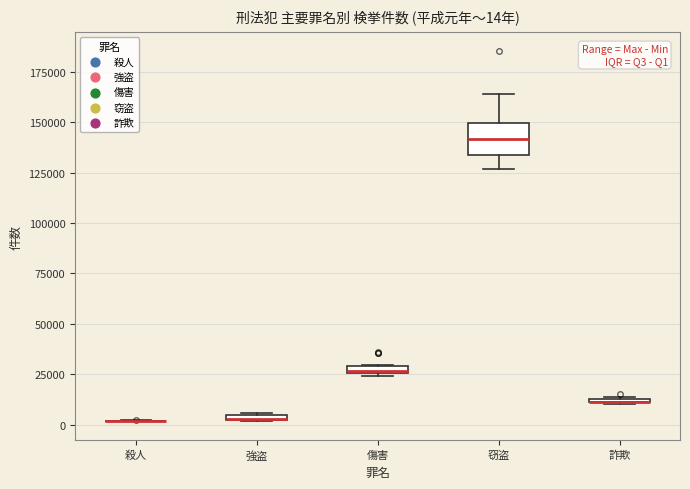

Which box is the tallest, from its lower edge to its upper edge?

窃盗